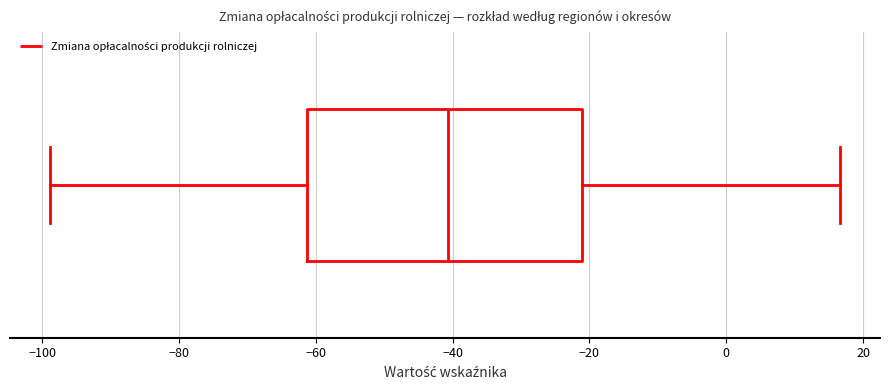

Transcribe this box plot: give where the median line is, the range the box spans, and where the two whiskers end, as read against the x-axis. The values are not printed on the chart, so give them approximately, as read against the axis.

median -40, box -62 to -22, whiskers -98 to 16